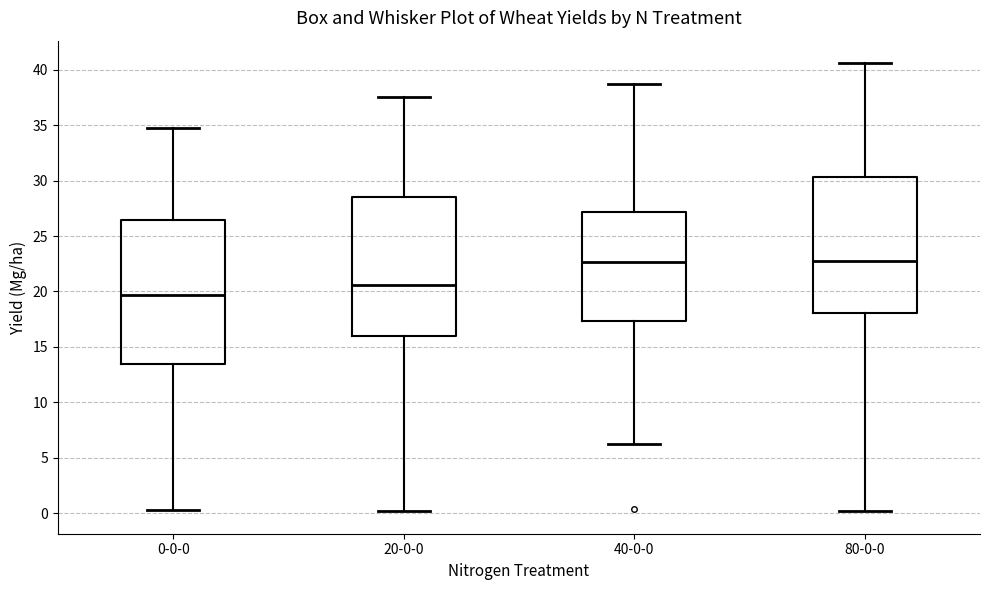

Reading left to right, transcribe this box plot: for each box, give where its median line is, the range the box spans, and where its two whiskers end, as read against the y-axis. The values are not printed on the chart, so give them approximately, as read against the axis.

0-0-0: median 19.5, box 13.5 to 26.5, whiskers 0.5 to 34.5
20-0-0: median 20.5, box 16.0 to 28.5, whiskers 0.0 to 37.5
40-0-0: median 22.5, box 17.5 to 27.0, whiskers 6.0 to 38.5
80-0-0: median 23.0, box 18.0 to 30.5, whiskers 0.0 to 40.5